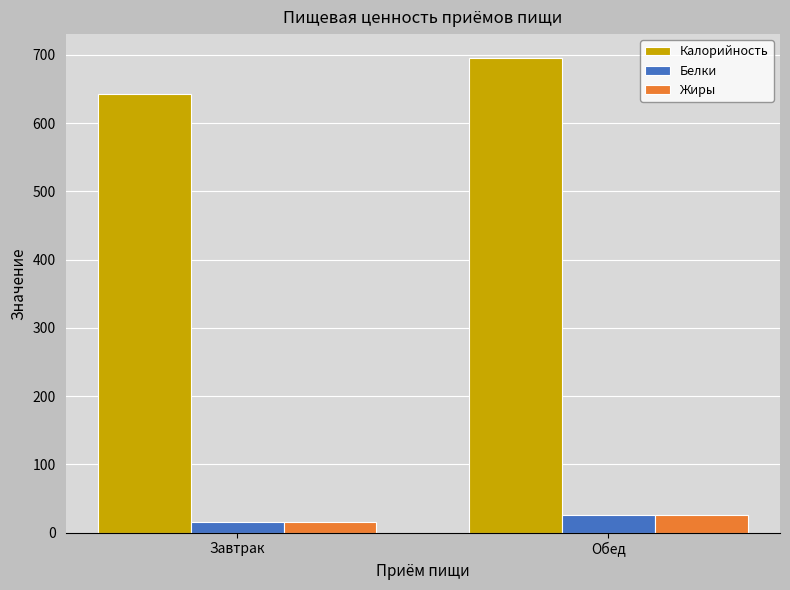

Which series has the widest spread of values?

Калорийность